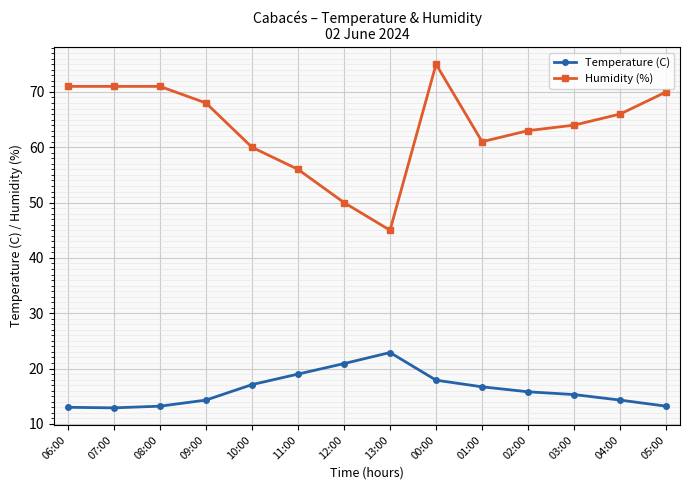

True or false: Temperature (C) and Humidity (%) cross at least once.

False